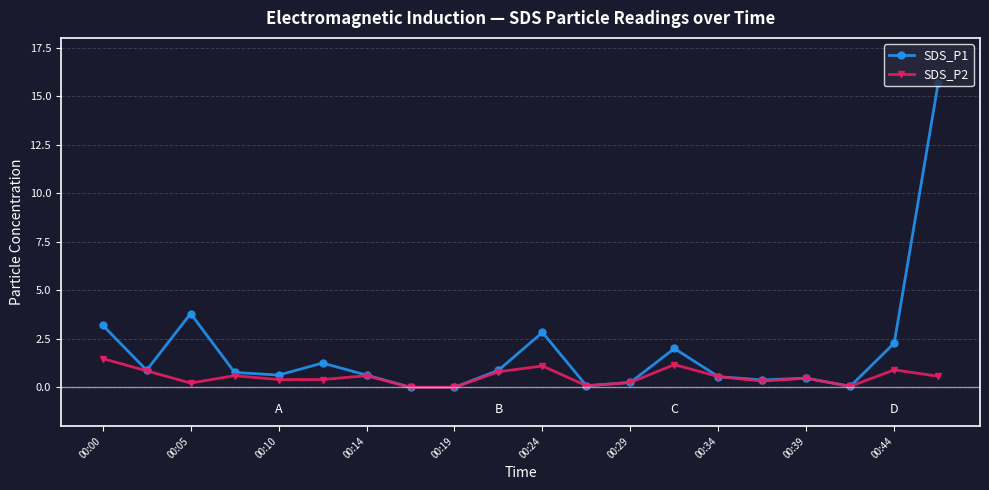

What is the greatest value displayed?

15.7